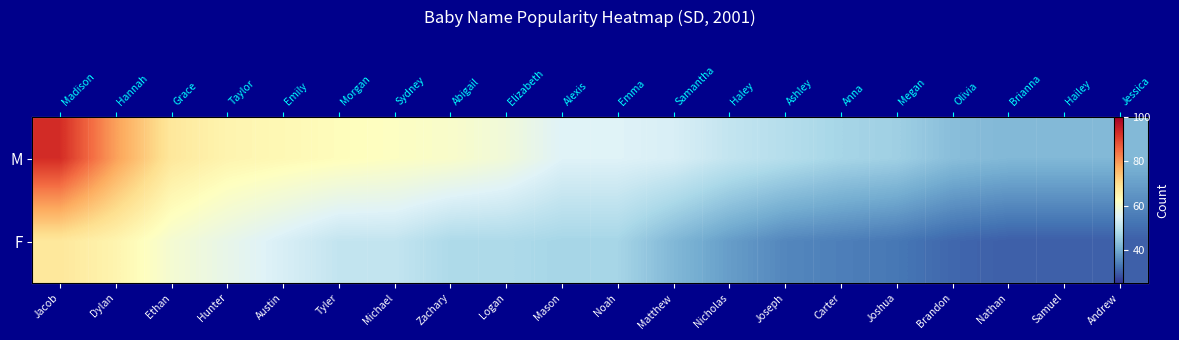

Is it true that F equals 38 at Nicholas?

True